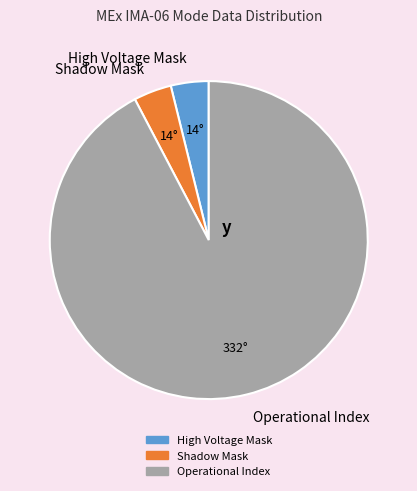

Do High Voltage Mask and Shadow Mask together represent more than half of the pie?

No